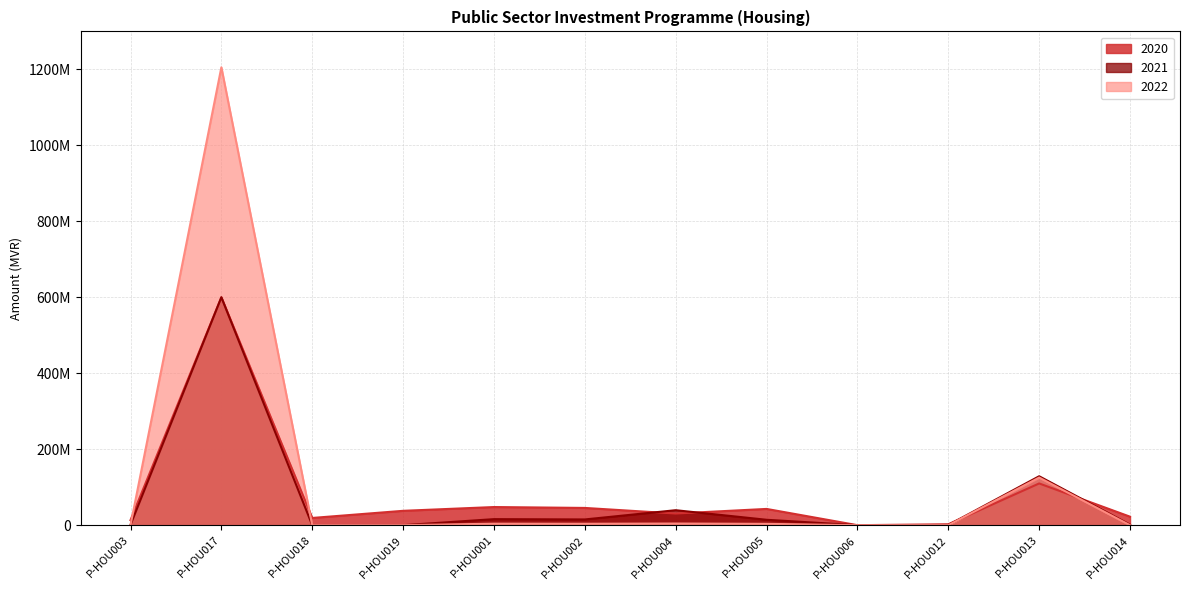

At which label is 2020 closest to 300024694?

P-HOU013